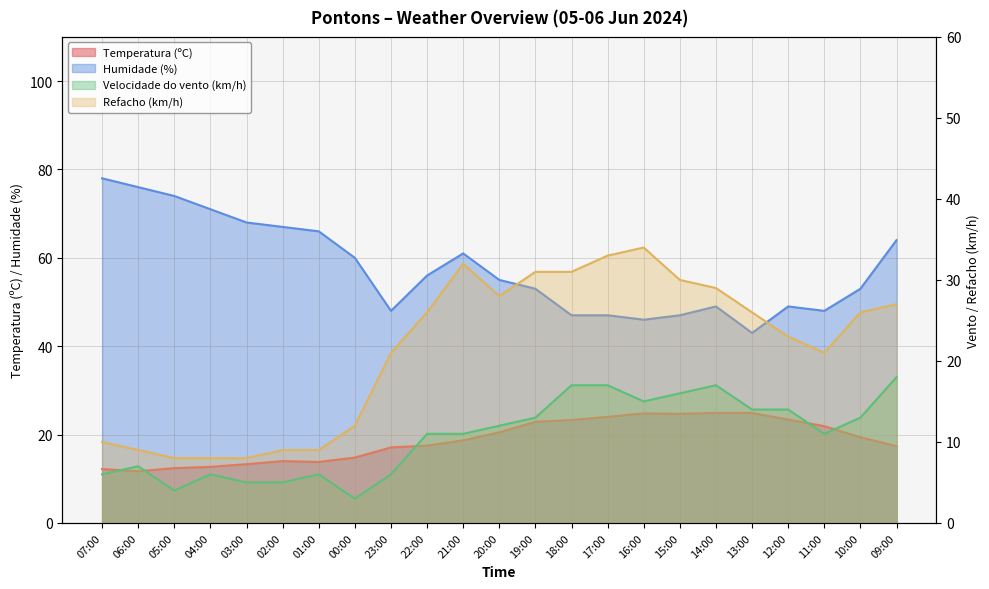

True or false: Velocidade do vento (km/h) has more than 2 points higher than both neighbors.

True